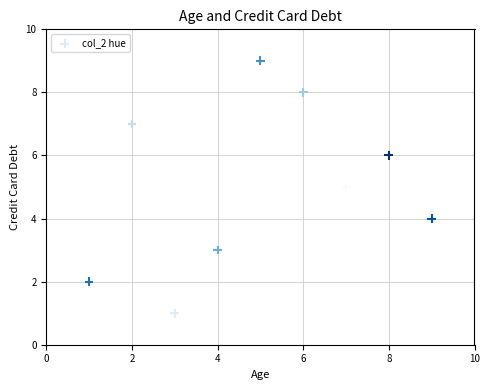

What is the range of X values (max minus min)?

8